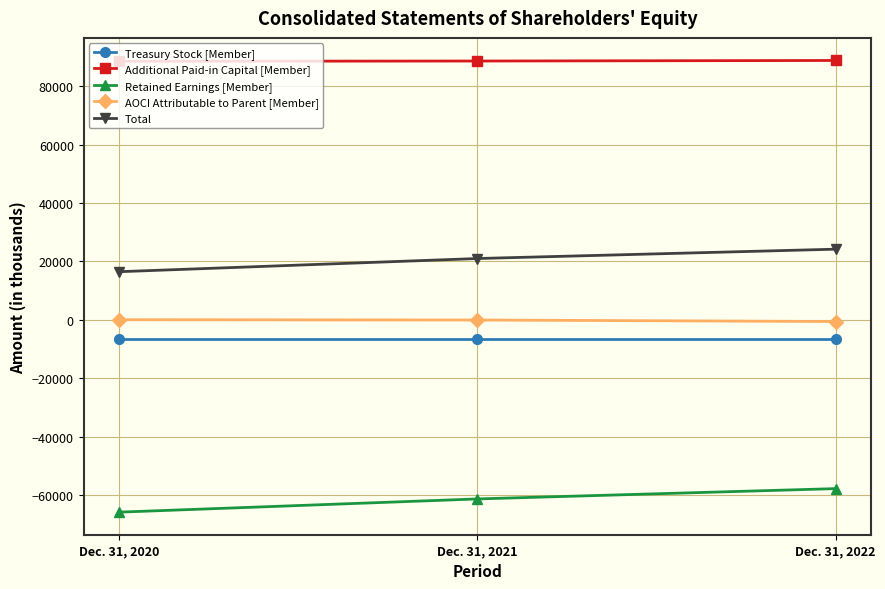

What is the highest value of the Treasury Stock [Member] series?

-6371